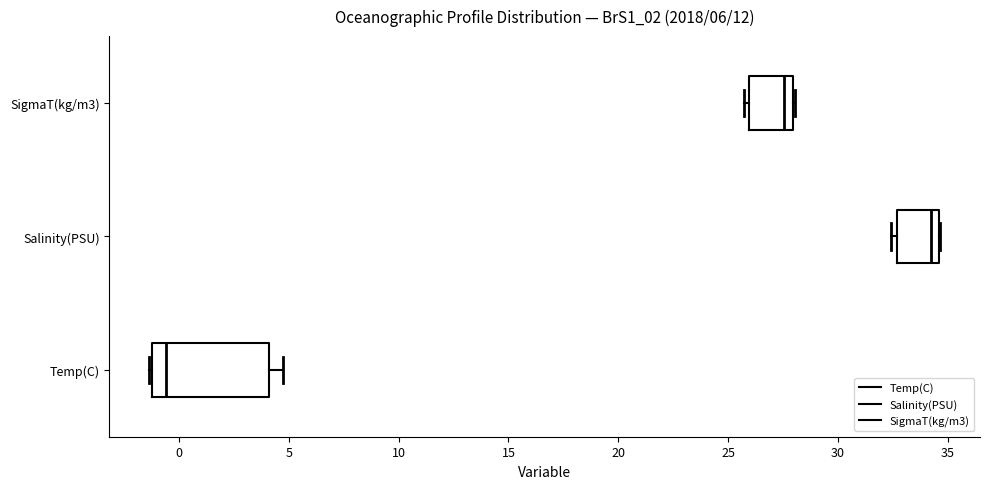

Reading bottom to top, read every box against the x-axis: the position of its median line, the range the box covers, and the ends of its whiskers. The values are not printed on the chart, so give them approximately, as read against the axis.

Temp(C): median -0.5, box -1.0 to 4.0, whiskers -1.5 to 4.5
Salinity(PSU): median 34.0, box 32.5 to 34.5, whiskers 32.5 (just left of the box's left edge) to 34.5
SigmaT(kg/m3): median 27.5, box 26.0 to 28.0, whiskers 25.5 to 28.0